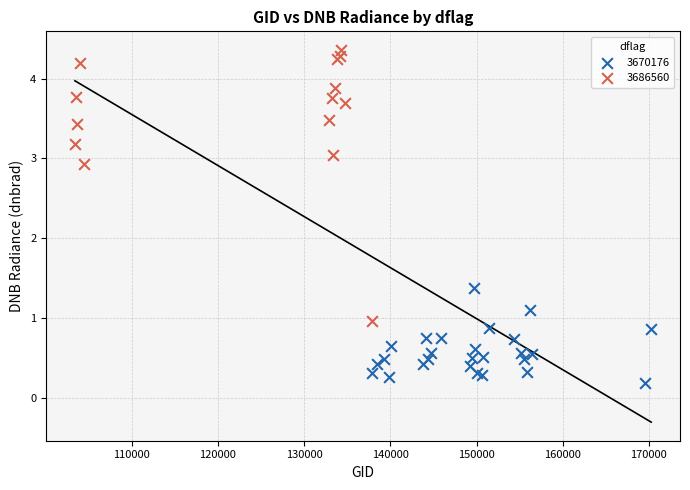

Which series reaches the maximum Y coordinate?

3686560